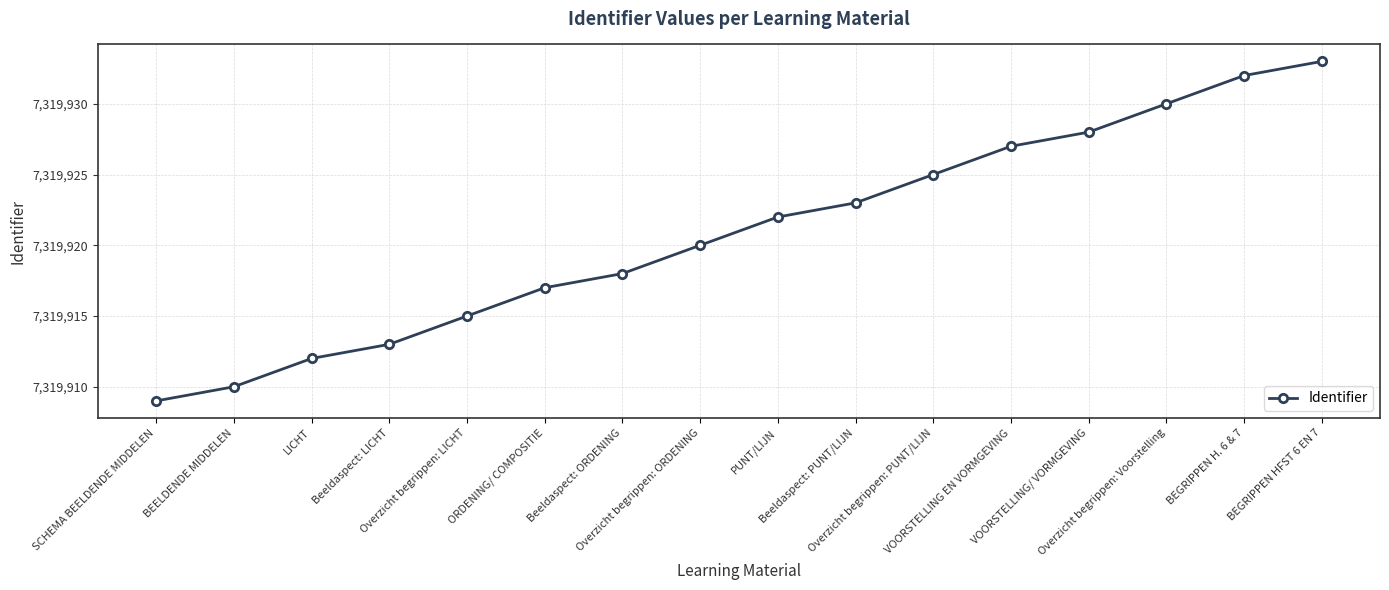

How many lines are shown in the chart?

1